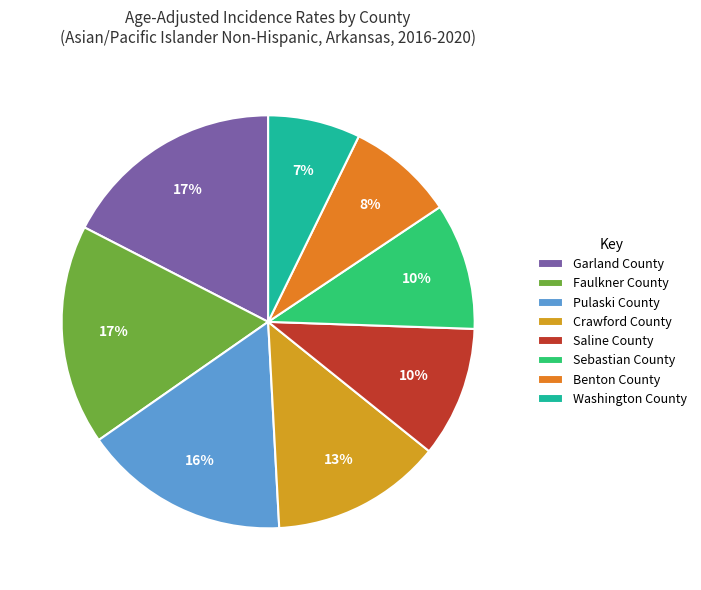

How many segments does this pie chart have?

8